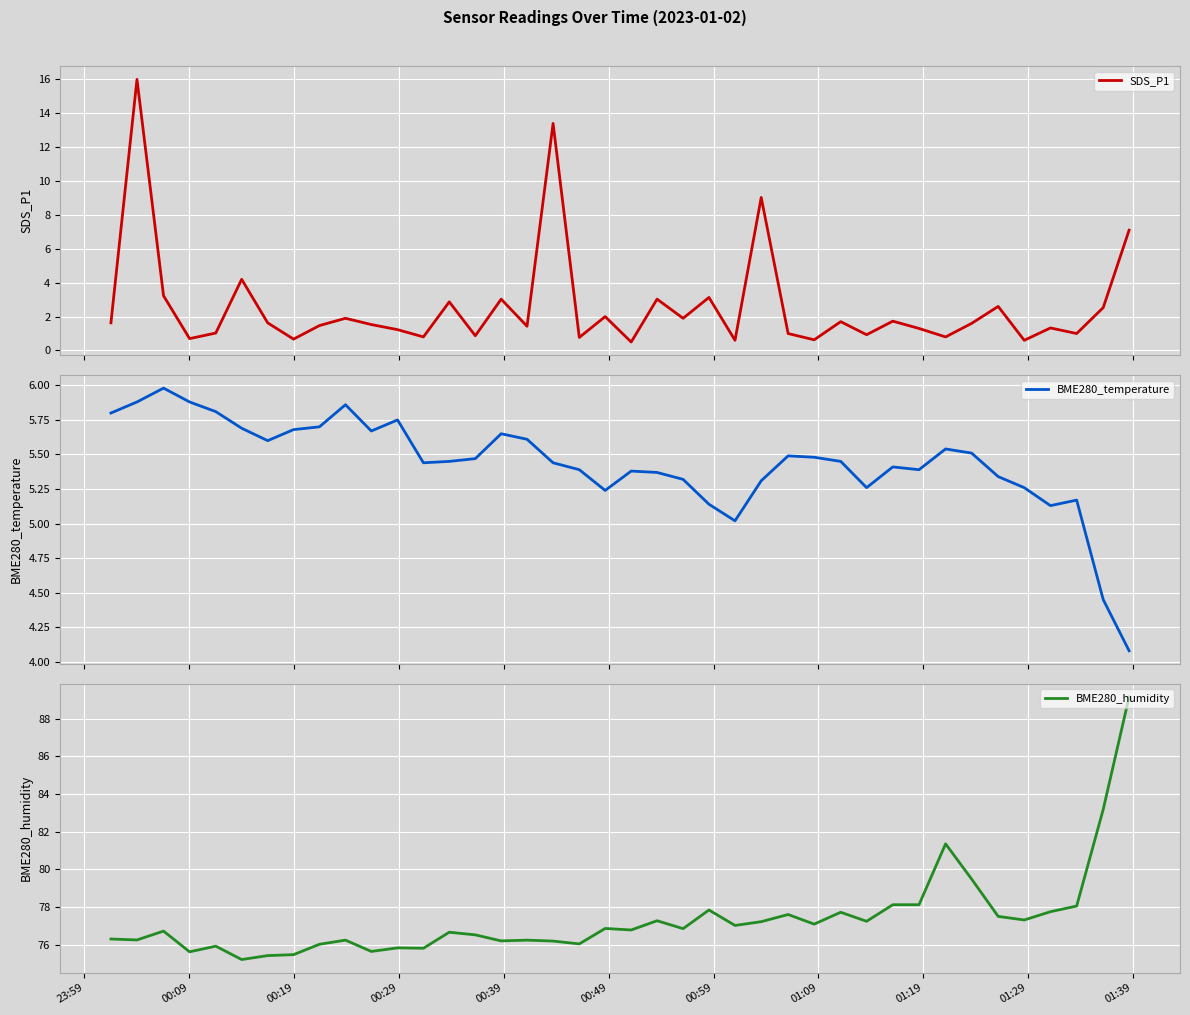

What is the difference between the second highest and second lowest values in the BME280_humidity series?

7.8